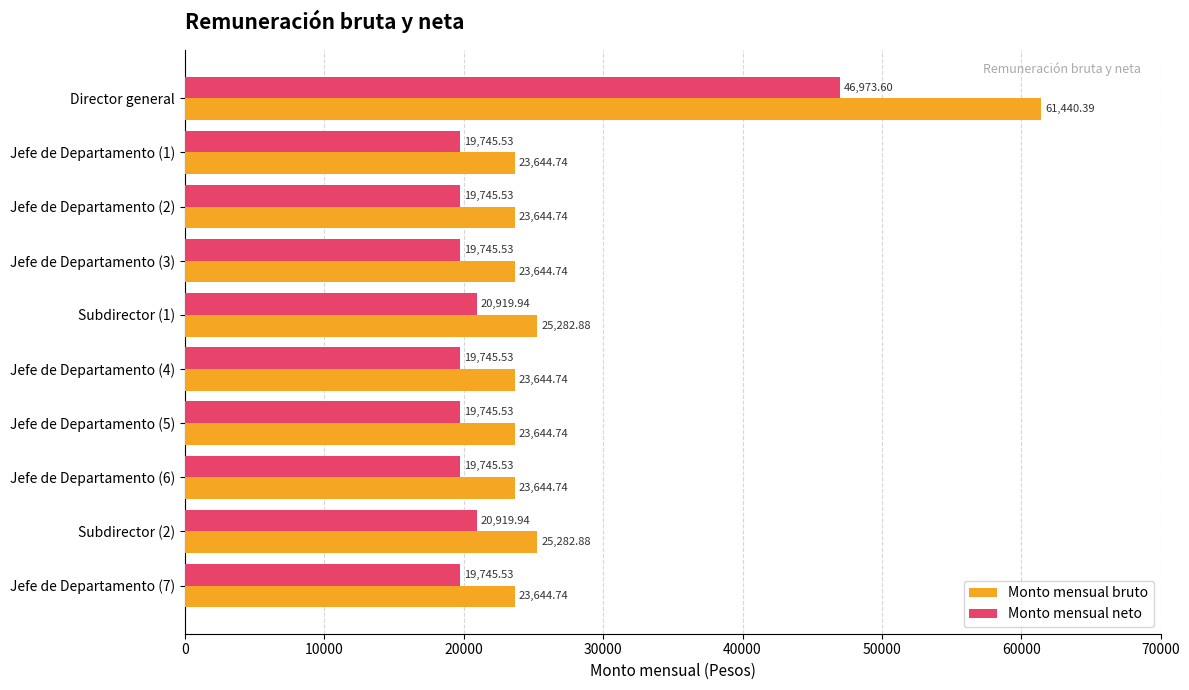

At Jefe de Departamento (7), list the series in order from largest to smallest.

Monto mensual bruto, Monto mensual neto